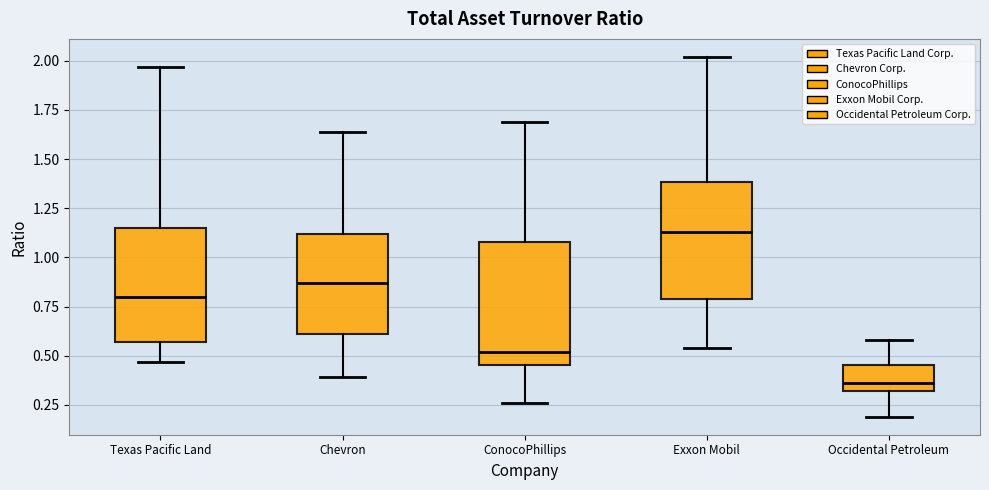

Where does the upper whisker of the box for Texas Pacific Land end on the y-axis? The values are not printed on the chart, so give them approximately, as read against the axis.

1.95